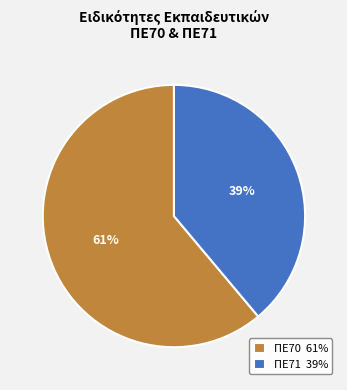

What is the smallest slice in the pie chart?

ΠΕ71